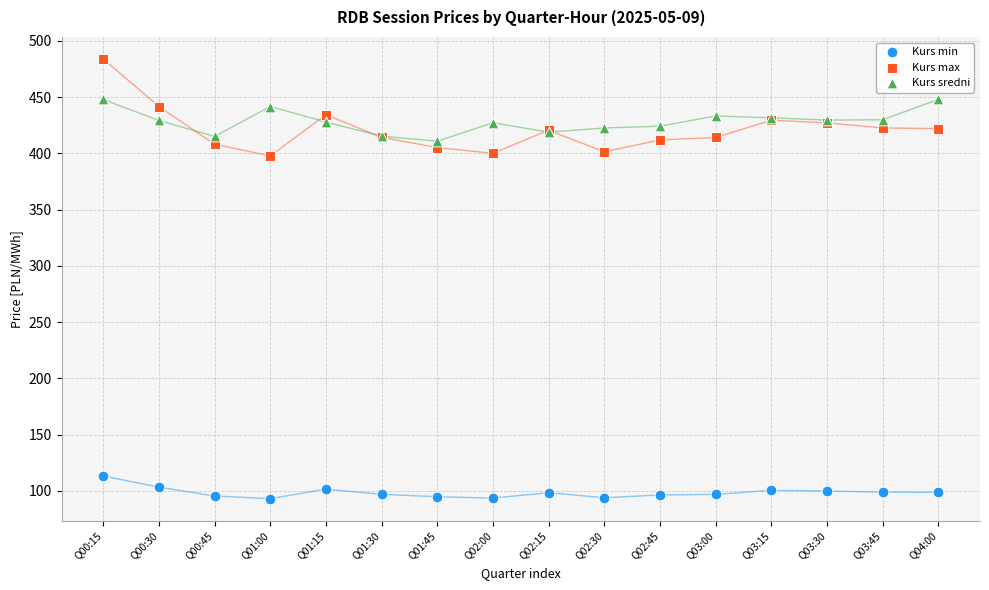

Which series contains the lowest Y value?

Kurs min